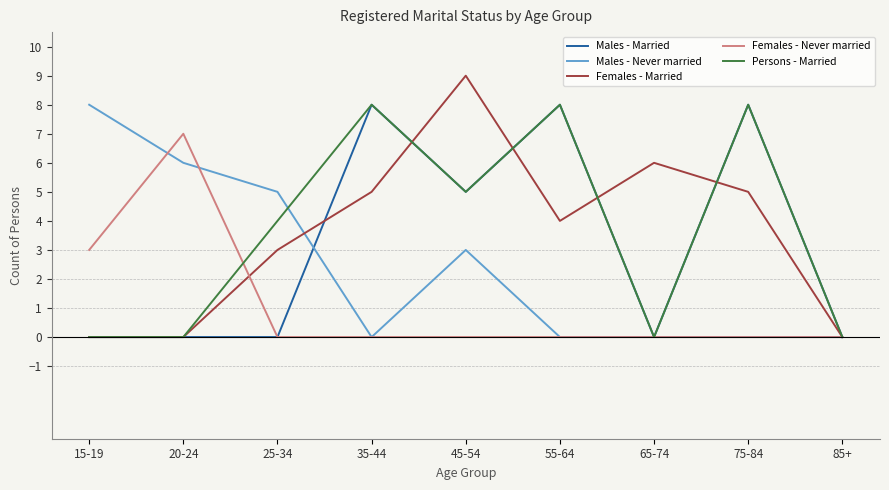

What are all the series names shown in the legend?

Males - Married, Males - Never married, Females - Married, Females - Never married, Persons - Married